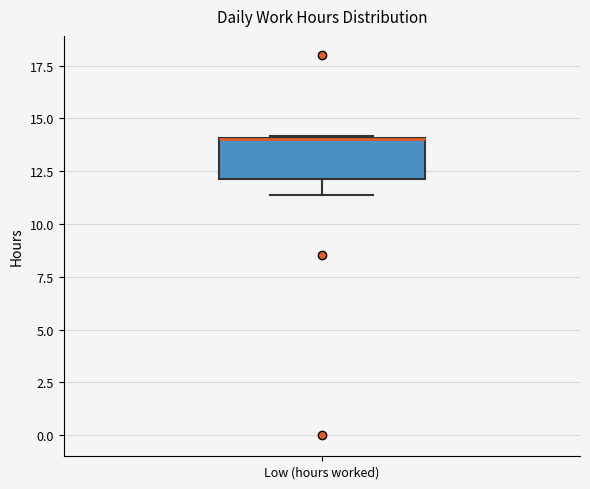

Transcribe this box plot: give where the median line is, the range the box spans, and where the two whiskers end, as read against the y-axis. The values are not printed on the chart, so give them approximately, as read against the axis.

median 14.0 (drawn on the box's upper edge), box 12.0 to 14.0, whiskers 11.5 to 14.0